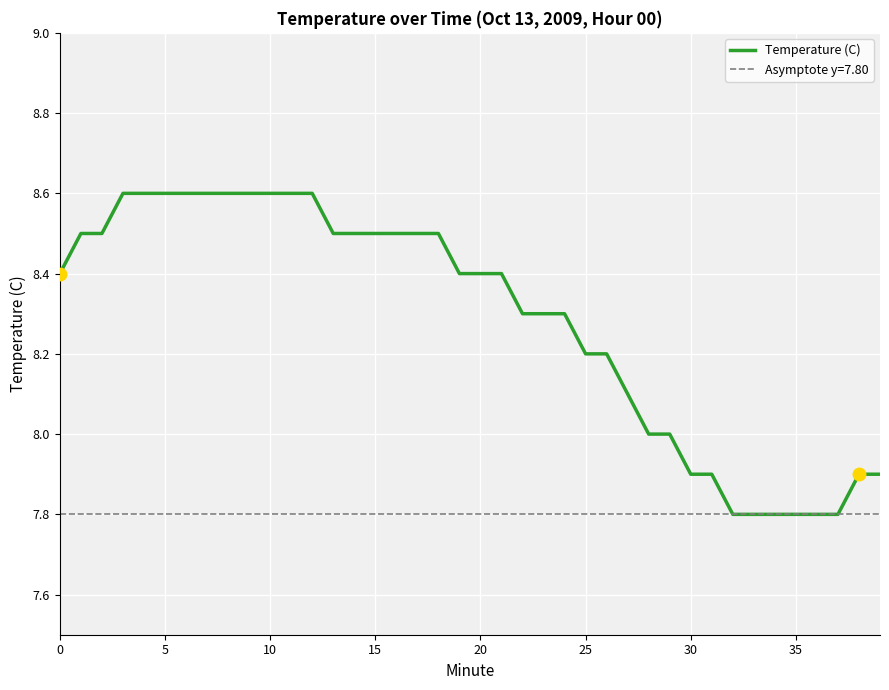

At which label is the value closest to 8?

28